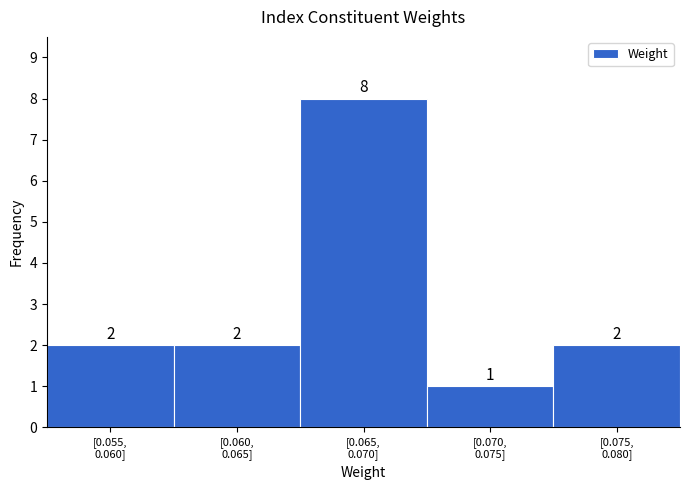

Reading left to right, transcribe all the data shown in this chart.

2	2	8	1	2